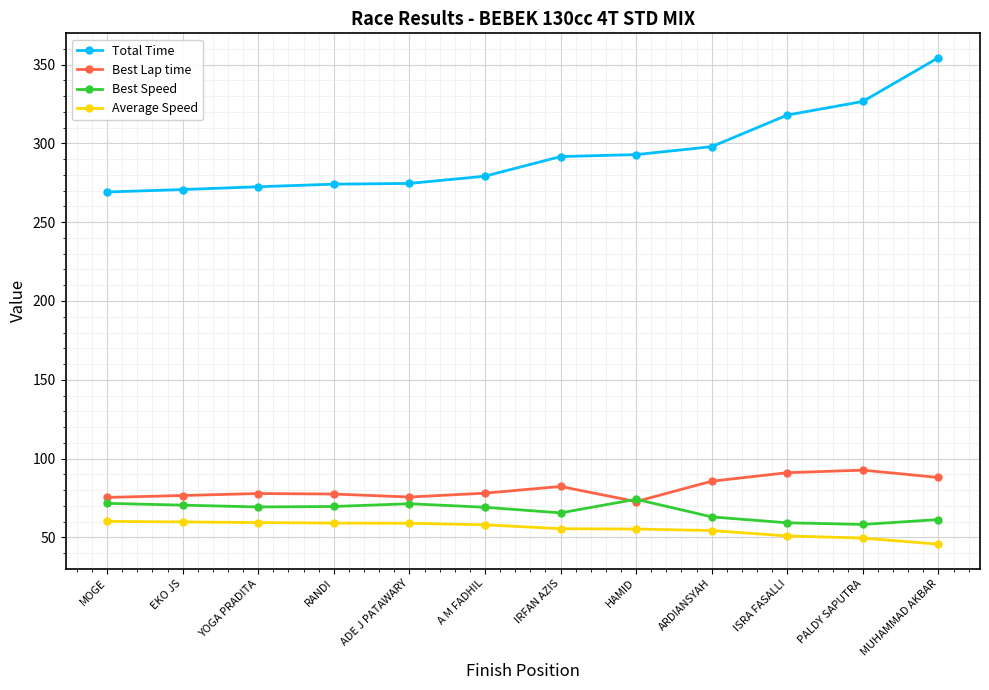

True or false: Best Lap time and Average Speed intersect in this chart.

False